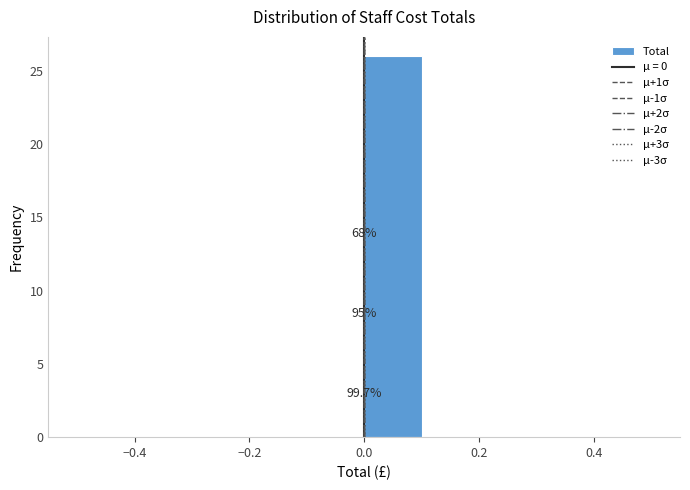

Over which range of the x-axis is the bar tallest?

0.0 to 0.1